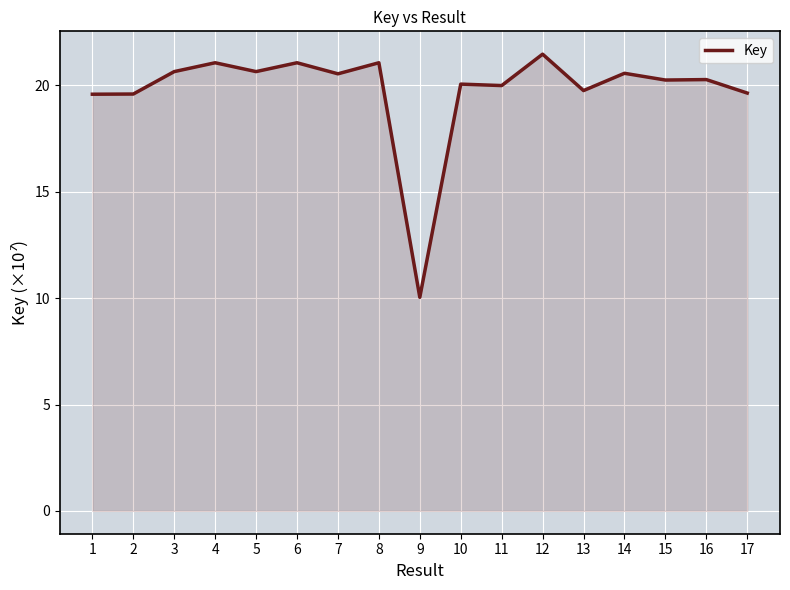

Between 5 and 2, which is larger?

5